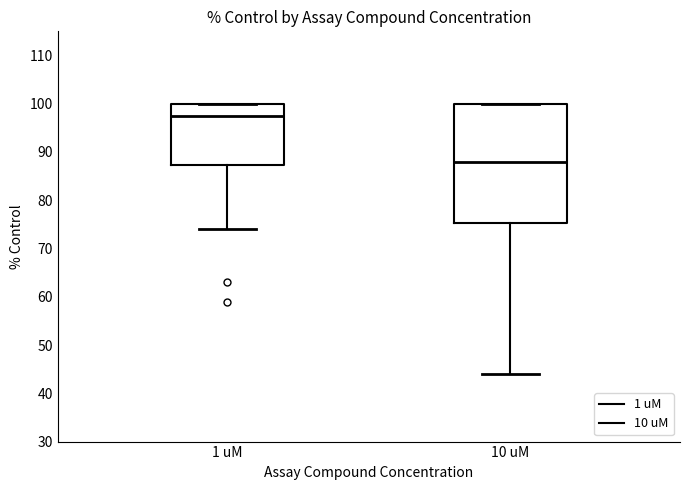

Reading left to right, transcribe this box plot: for each box, give where its median line is, the range the box spans, and where its two whiskers end, as read against the y-axis. The values are not printed on the chart, so give them approximately, as read against the axis.

1 uM: median 98, box 87 to 100, whiskers 74 to 100
10 uM: median 88, box 75 to 100, whiskers 44 to 100